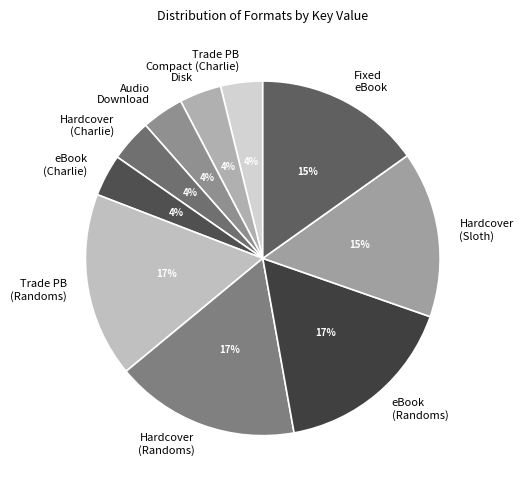

What percentage is the eBook (Randoms) slice, to the nearest percent?

17%